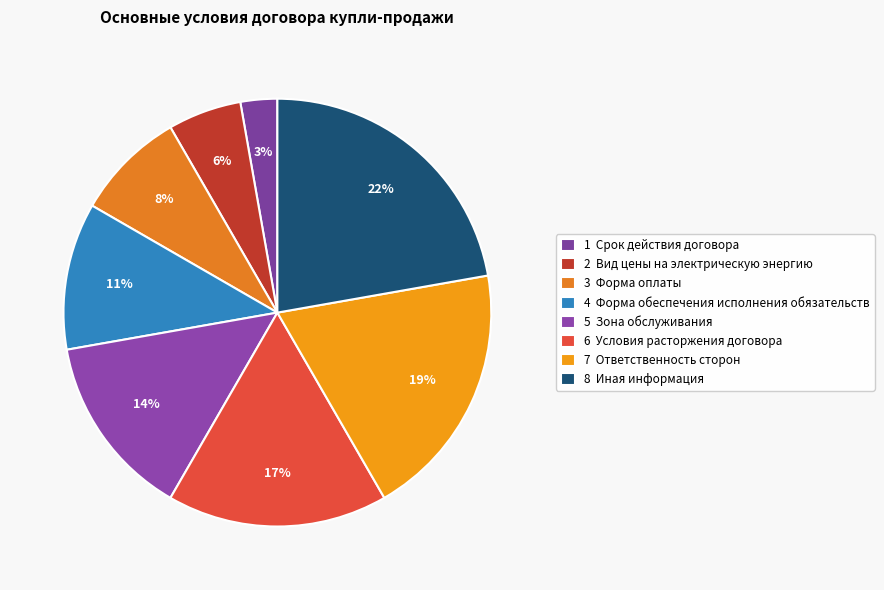

How many segments does this pie chart have?

8